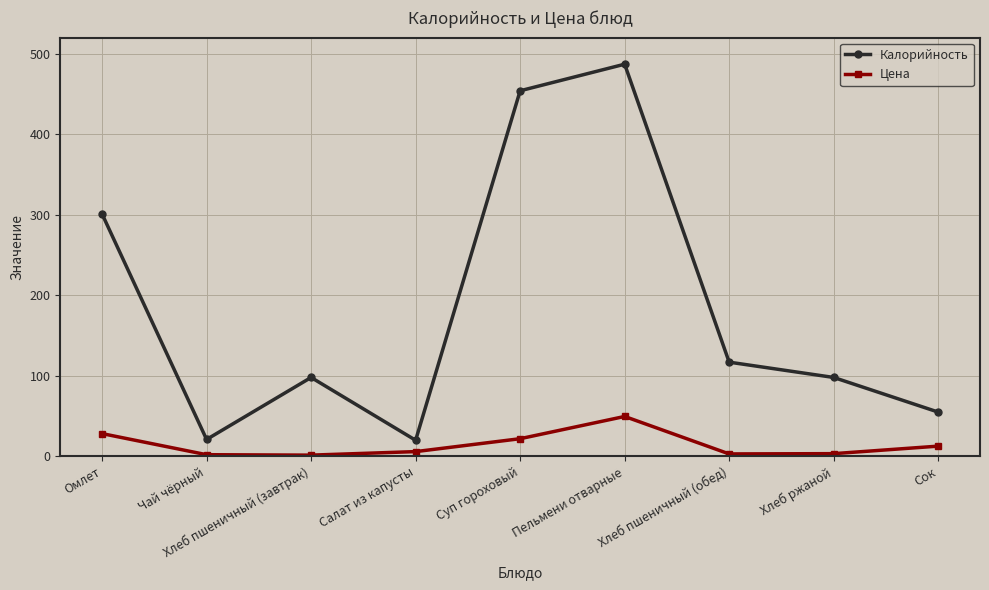

Which series has the largest range (max minus min)?

Калорийность